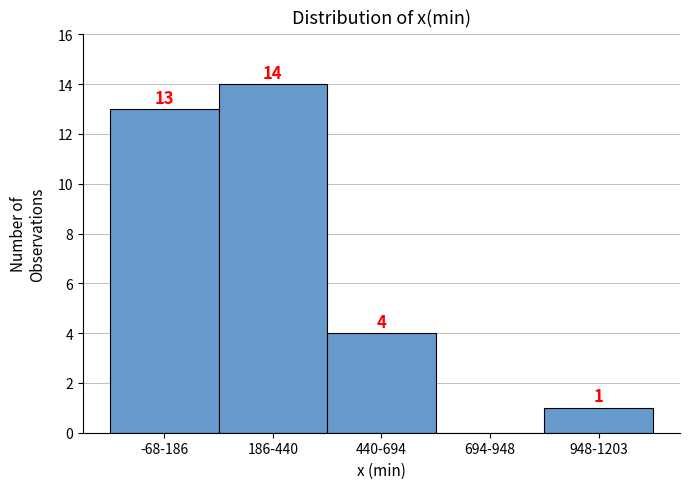

Reading left to right, what are all the values shown in this chart?

-68-186=13	186-440=14	440-694=4	694-948=0	948-1203=1